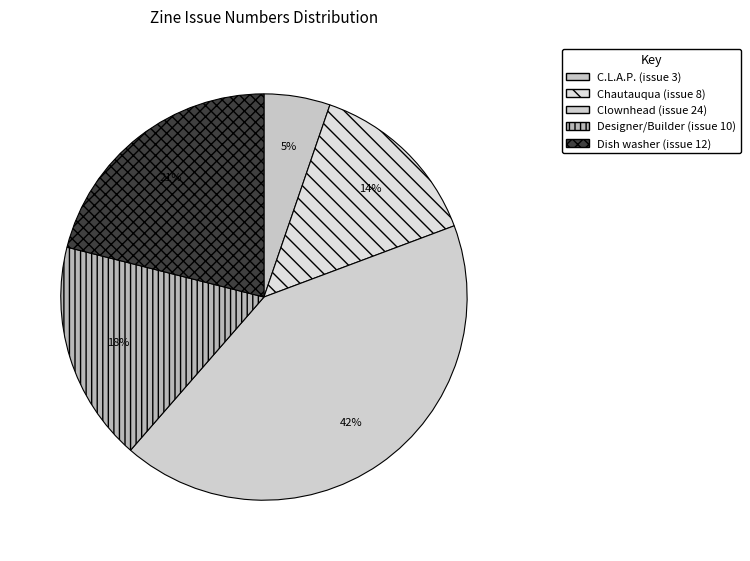

Which slice is the smallest?

C.L.A.P. (issue 3)